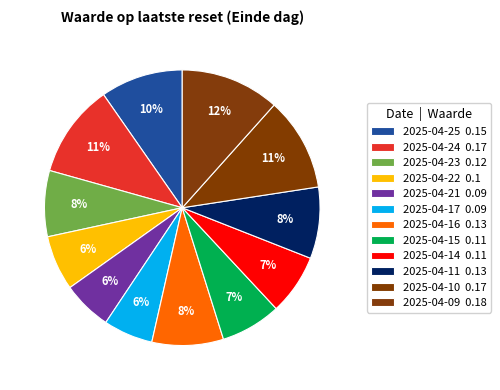

Does 2025-04-21 account for over 50% of the chart?

No